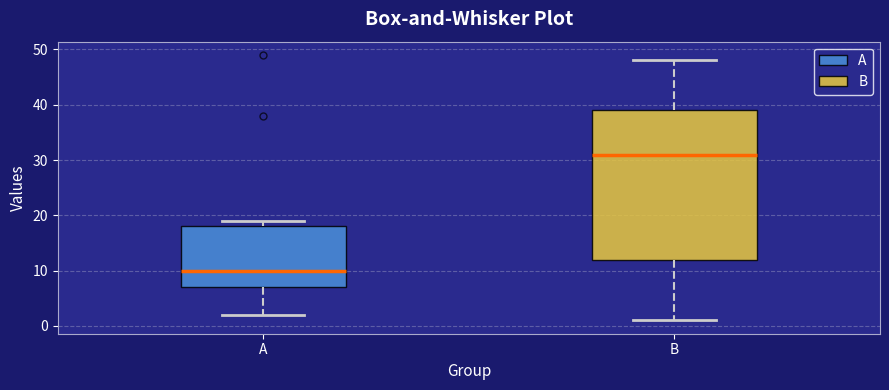

Reading left to right, transcribe this box plot: for each box, give where its median line is, the range the box spans, and where its two whiskers end, as read against the y-axis. The values are not printed on the chart, so give them approximately, as read against the axis.

A: median 10, box 7 to 18, whiskers 2 to 19
B: median 31, box 12 to 39, whiskers 1 to 48